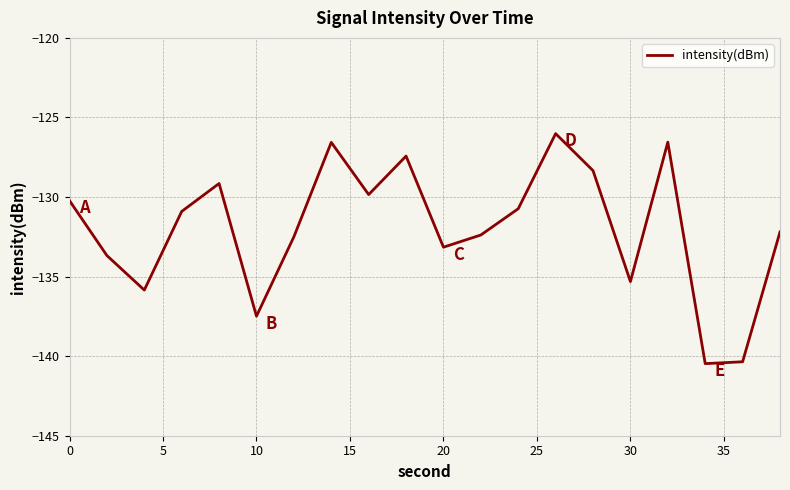

What is the smallest value displayed?

-140.5